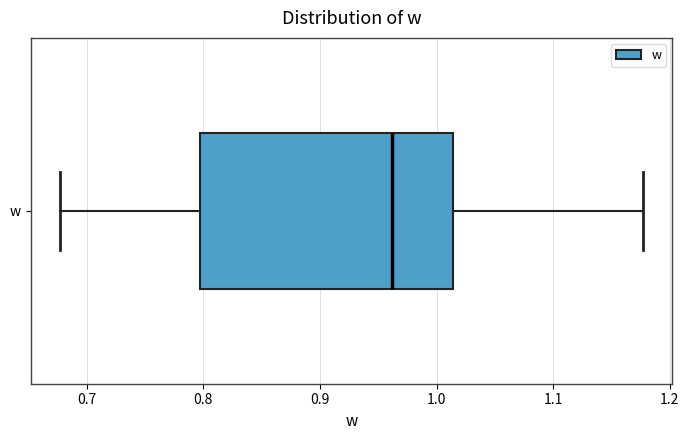

Read this box plot against the x-axis: the position of the median line, the range covered by the box, and the ends of both whiskers. The values are not printed on the chart, so give them approximately, as read against the axis.

median 0.96, box 0.80 to 1.01, whiskers 0.68 to 1.18